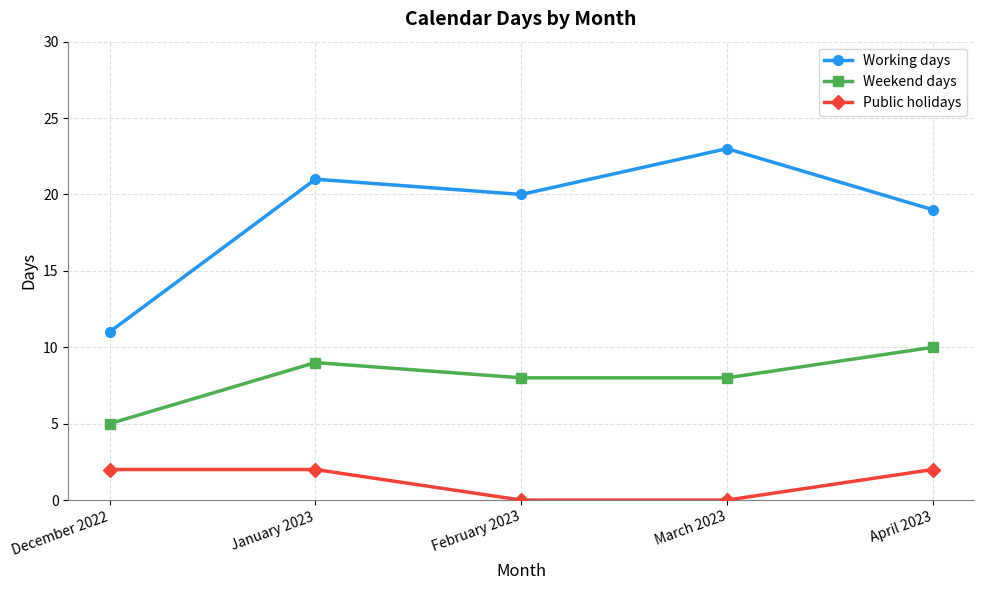

What is the value of the Working days point at the 5th from the left?

19